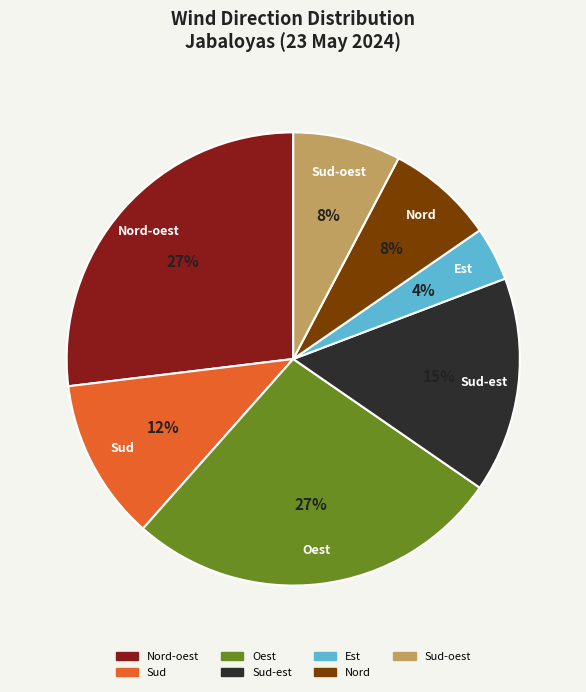

Do Nord and Sud-oest together represent more than half of the pie?

No